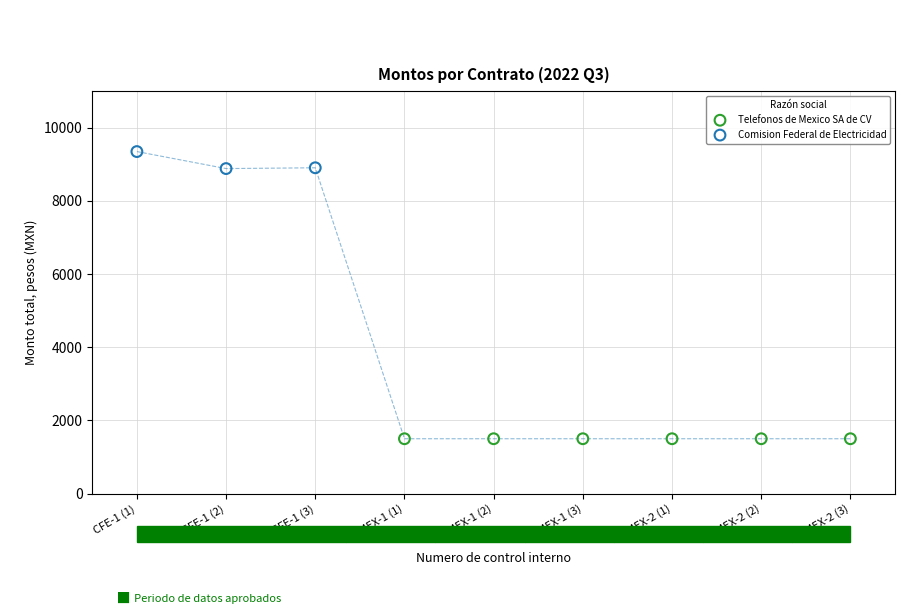

Which series reaches the minimum Y coordinate?

Telefonos de Mexico SA de CV